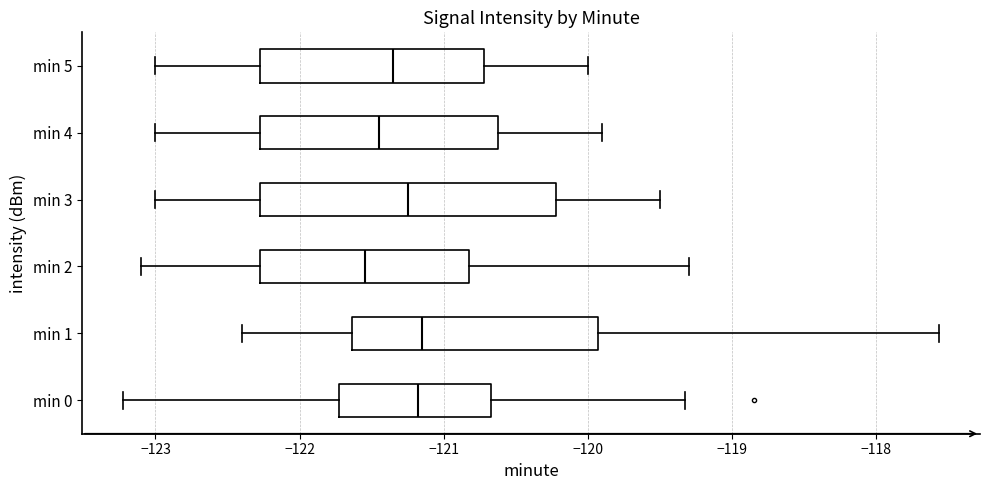

Which box is the widest, from its left edge to its right edge?

min 3